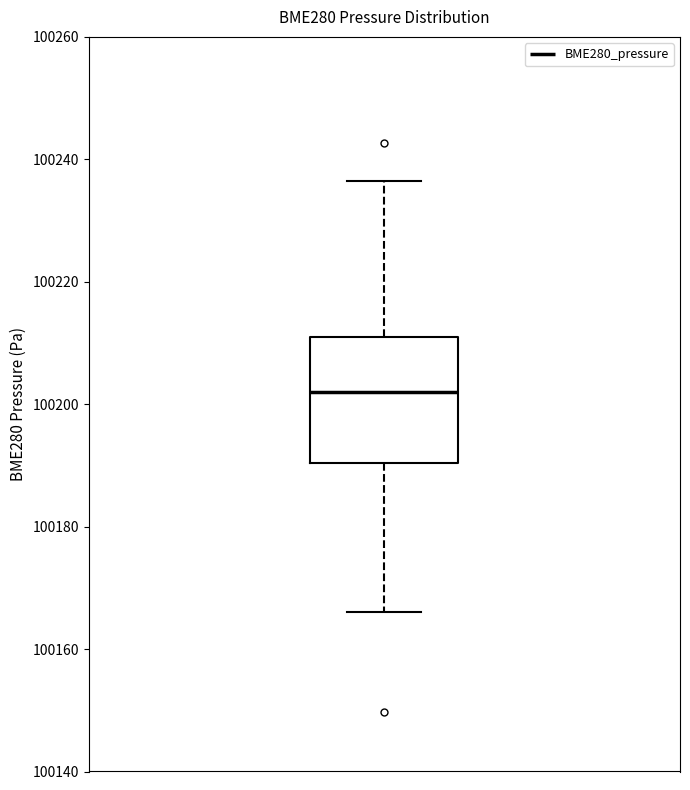

Where does the median line of the box sit on the y-axis? The values are not printed on the chart, so give them approximately, as read against the axis.

100202